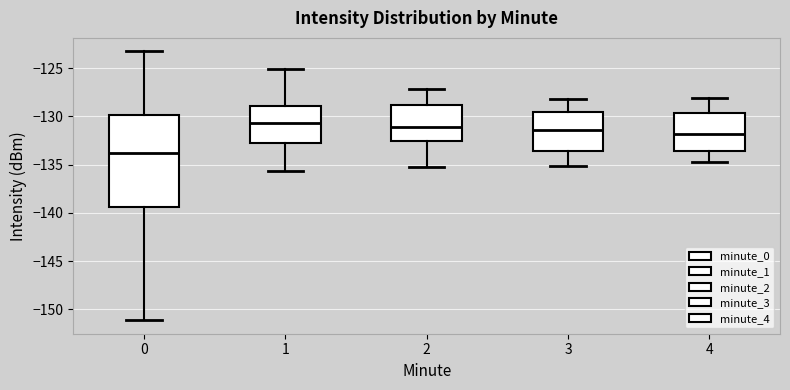

Where does the lower whisker of the box at x = 1 end on the y-axis? The values are not printed on the chart, so give them approximately, as read against the axis.

-135.5